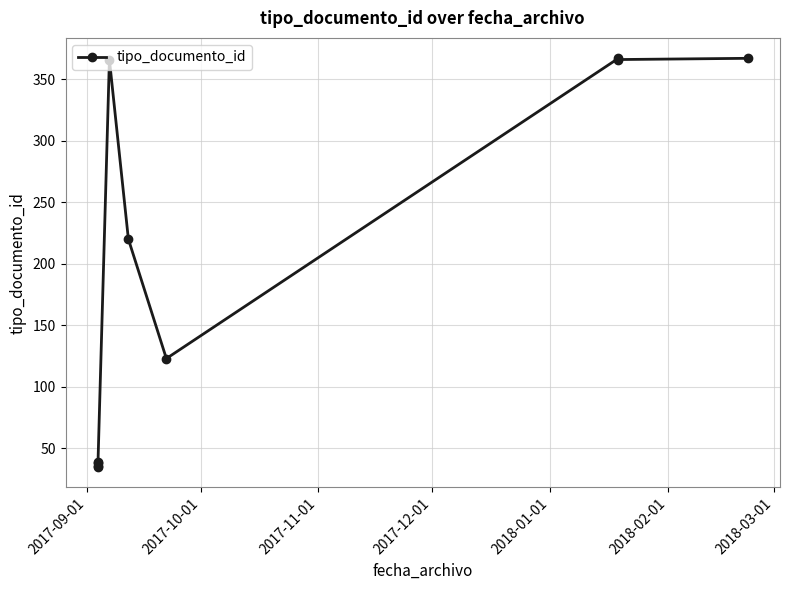

How many interior local peaks (higher than both neighbors) does the data have?

3